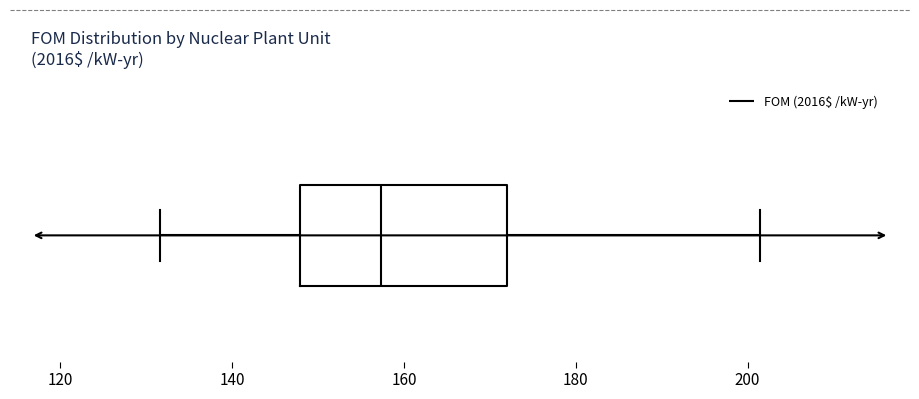

Transcribe this box plot: give where the median line is, the range the box spans, and where the two whiskers end, as read against the x-axis. The values are not printed on the chart, so give them approximately, as read against the axis.

median 158, box 148 to 172, whiskers 132 to 202